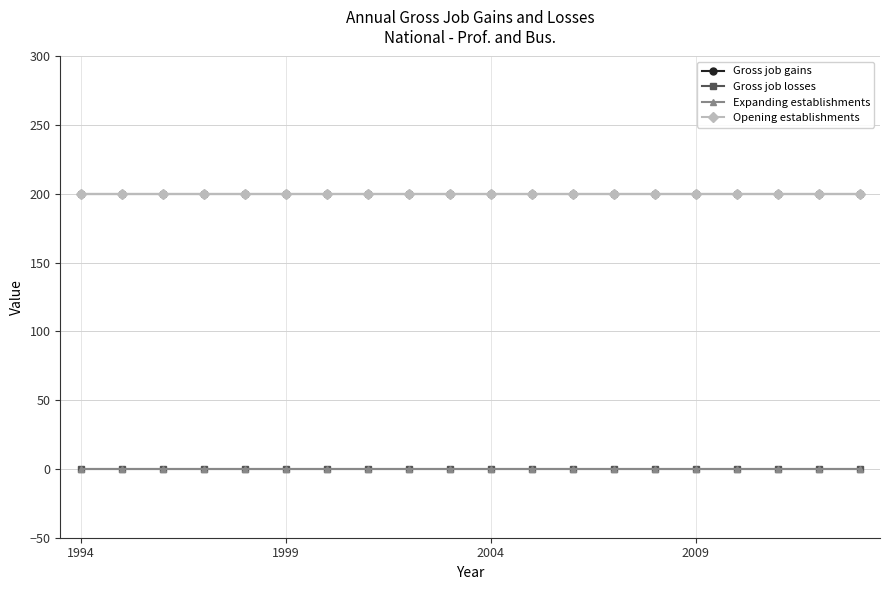

True or false: Gross job losses and Gross job gains cross at least once.

False